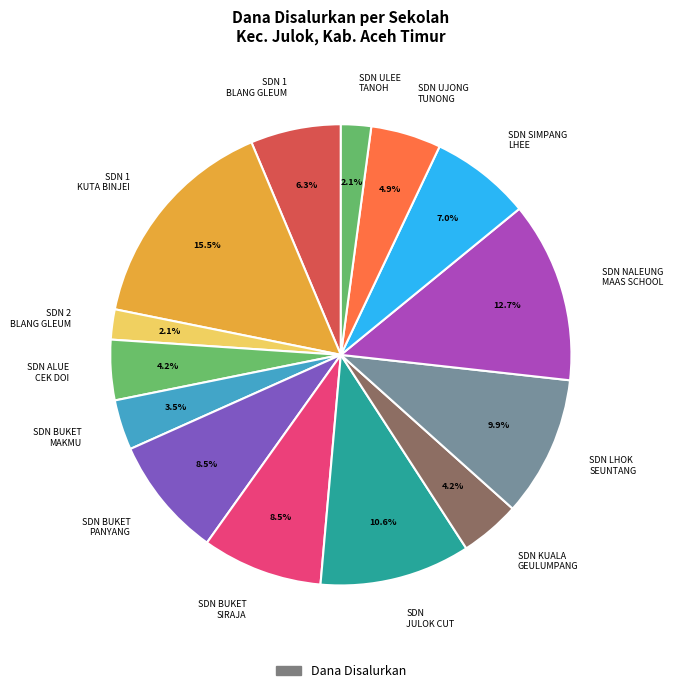

To the nearest percent, what is the difference between the largest and smallest slice percentages?

13%